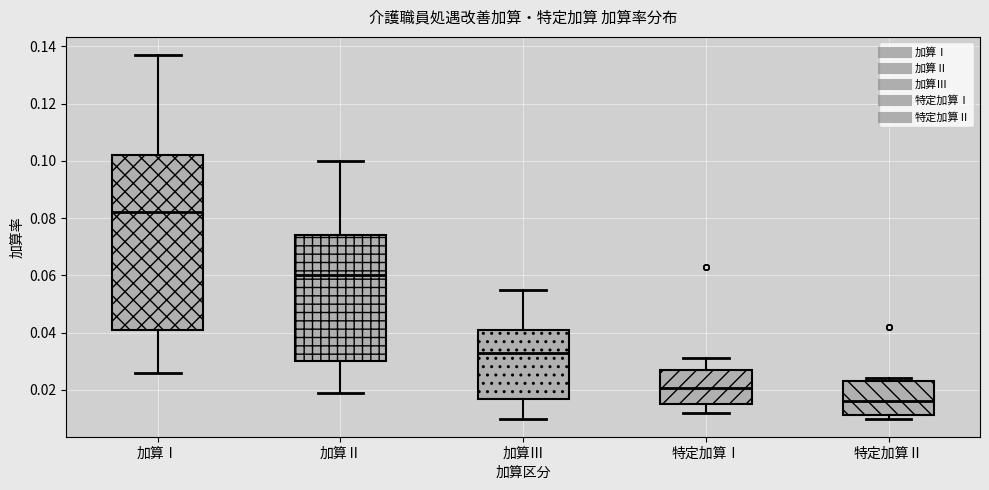

Reading left to right, read every box against the y-axis: the position of its median line, the range the box covers, and the ends of its whiskers. The values are not printed on the chart, so give them approximately, as read against the axis.

加算Ⅰ: median 0.082, box 0.042 to 0.102, whiskers 0.026 to 0.138
加算Ⅱ: median 0.060, box 0.030 to 0.074, whiskers 0.020 to 0.100
加算Ⅲ: median 0.034, box 0.016 to 0.042, whiskers 0.010 to 0.056
特定加算Ⅰ: median 0.020, box 0.016 to 0.028, whiskers 0.012 to 0.032
特定加算Ⅱ: median 0.016, box 0.012 to 0.024, whiskers 0.010 to 0.024 (just above the box's upper edge)